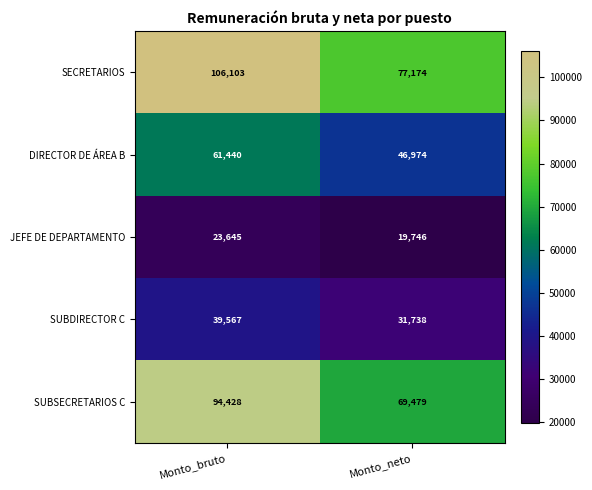

Reading left to right, transcribe all the data shown in this chart.

SECRETARIOS: 106103	77174
DIRECTOR DE ÁREA B: 61440	46974
JEFE DE DEPARTAMENTO: 23645	19746
SUBDIRECTOR C: 39567	31738
SUBSECRETARIOS C: 94428	69479